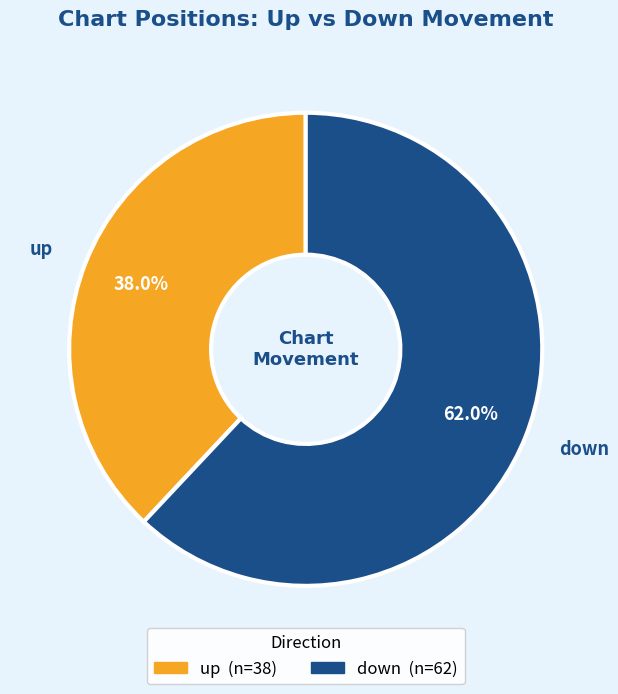

Which category has the biggest portion of the pie?

down